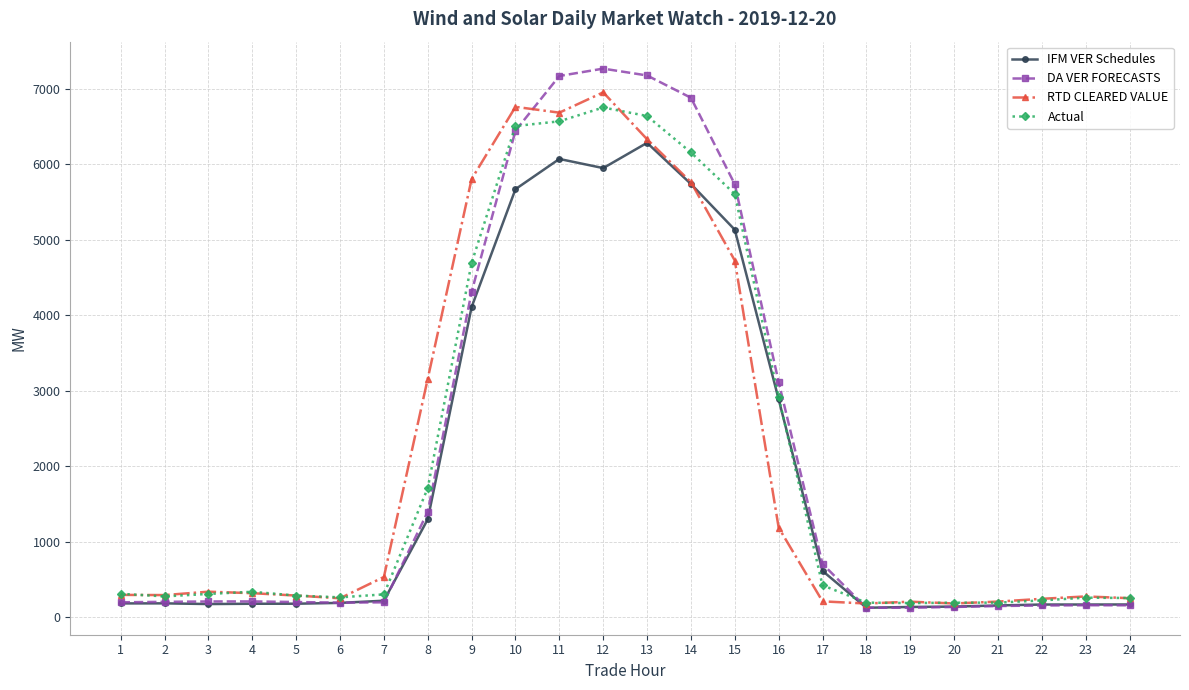

Rank the series by their maximum value, from highest to lowest.

DA VER FORECASTS, RTD CLEARED VALUE, Actual, IFM VER Schedules